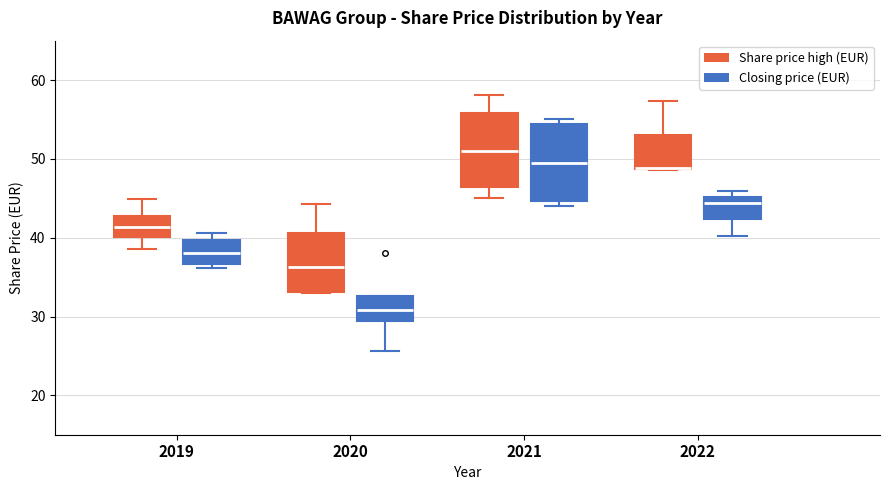

Reading left to right, read every box against the y-axis: the position of its median line, the range the box covers, and the ends of its whiskers. The values are not printed on the chart, so give them approximately, as read against the axis.

2019 (Share price high (EUR)): median 41, box 40 to 43, whiskers 39 to 45
2019 (Closing price (EUR)): median 38, box 37 to 40, whiskers 36 to 41
2020 (Share price high (EUR)): median 36, box 33 to 41, whiskers 33 to 44
2020 (Closing price (EUR)): median 31, box 29 to 33, whiskers 26 to 33
2021 (Share price high (EUR)): median 51, box 46 to 56, whiskers 45 to 58
2021 (Closing price (EUR)): median 50, box 45 to 54, whiskers 44 to 55
2022 (Share price high (EUR)): median 49 (drawn on the box's lower edge), box 49 to 53, whiskers 49 to 57
2022 (Closing price (EUR)): median 44, box 42 to 45, whiskers 40 to 46